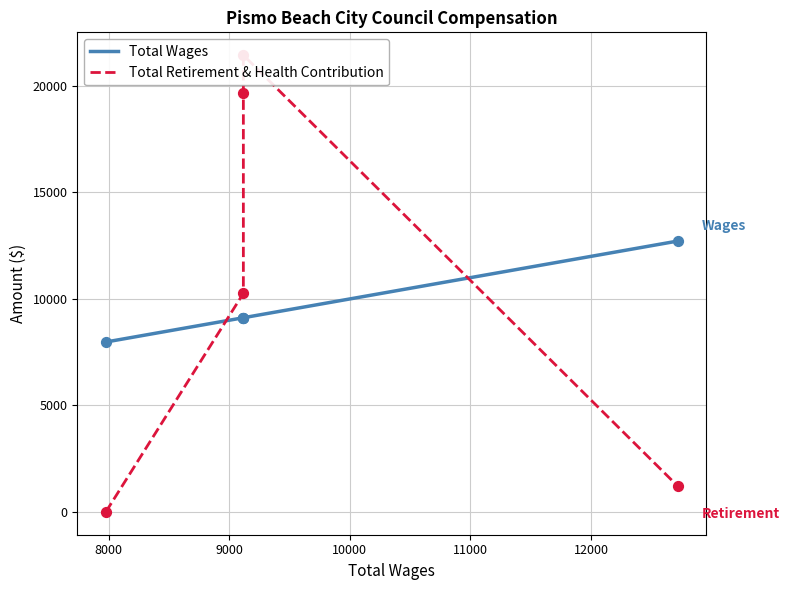

At how many categories does at least one series exceed 16647?

2